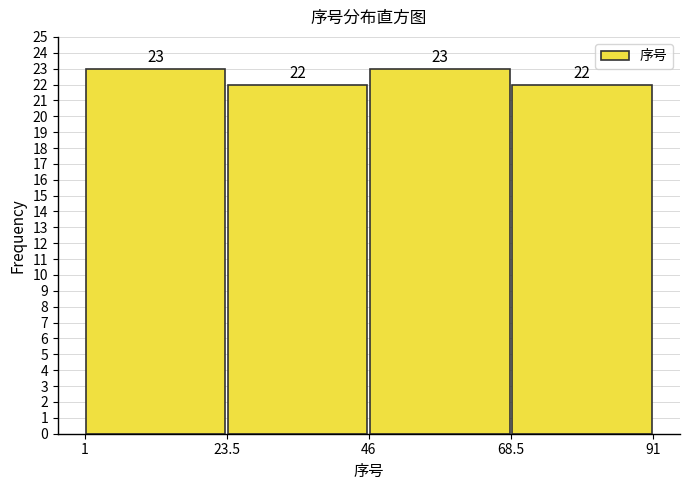

Reading left to right, transcribe this chart: for each bar, give the range it covers on the x-axis and its height.

1 to 23.5: 23
23.5 to 46: 22
46 to 68.5: 23
68.5 to 91: 22